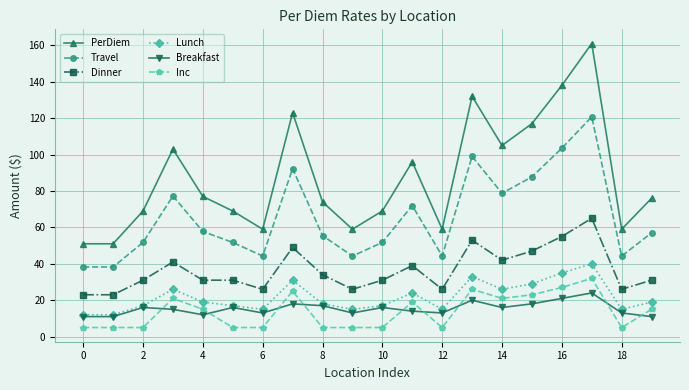

Which series has the widest spread of values?

PerDiem